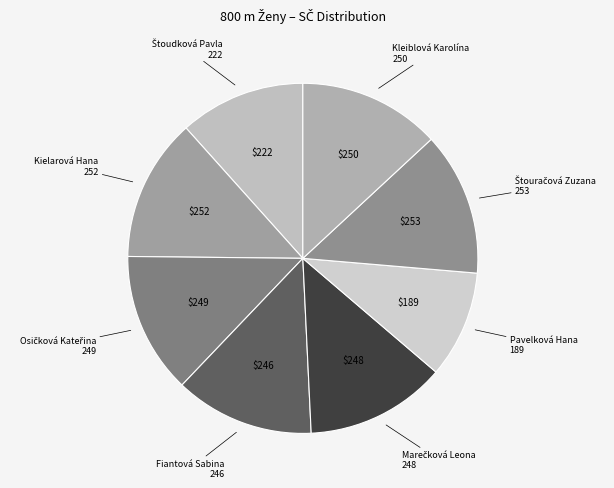

Is it true that Kielarová Hana is 13% of the pie?

True